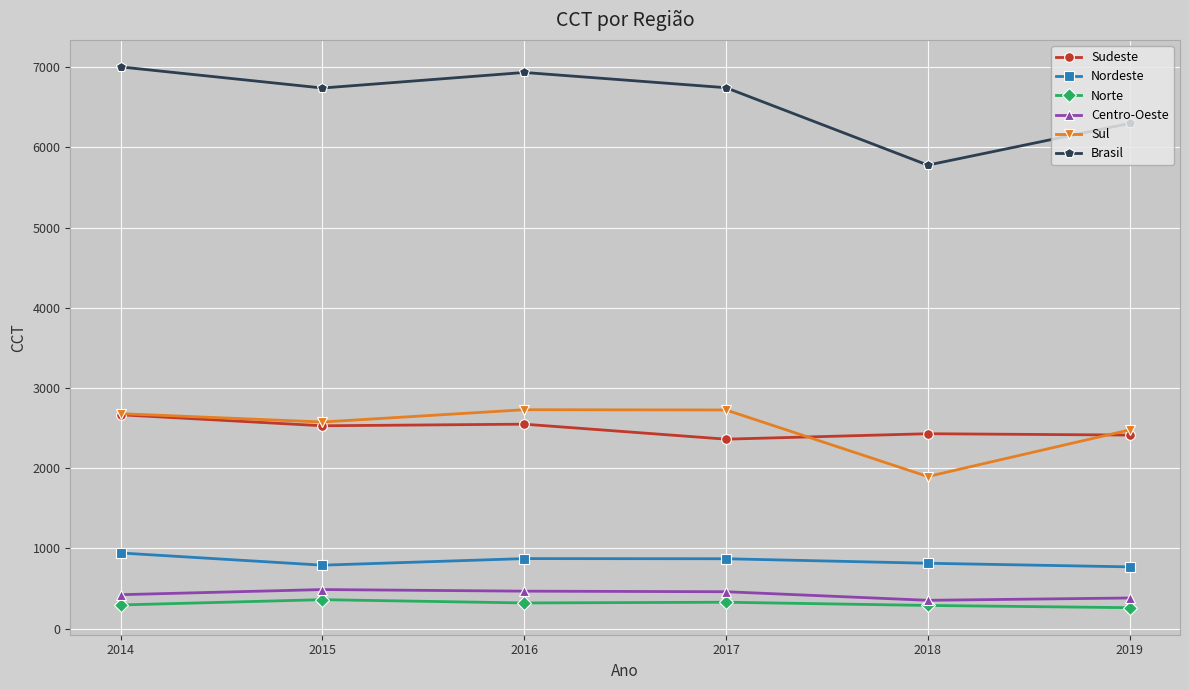

What is the total value across all series at 2018?

11556